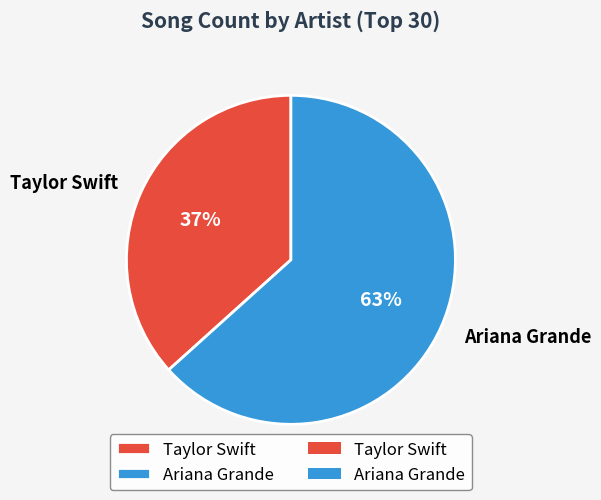

What is the majority slice?

Ariana Grande